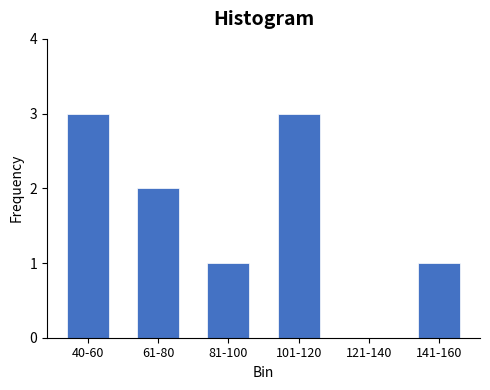

Reading right to left, list all the values displayed in this chart.

141-160=1	121-140=0	101-120=3	81-100=1	61-80=2	40-60=3